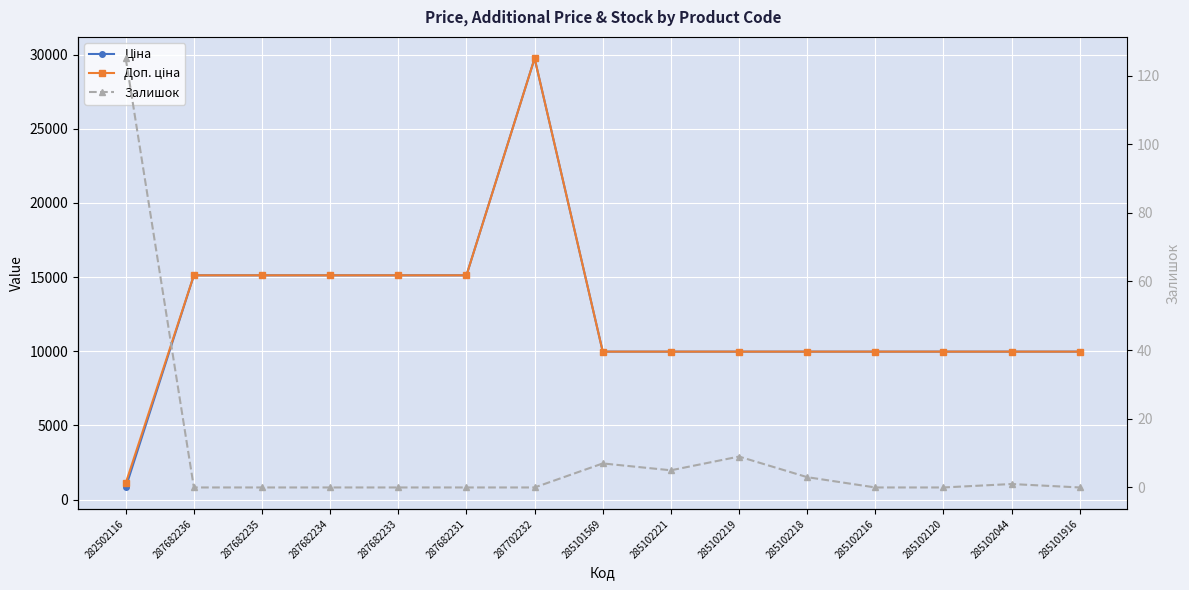

How many series are shown in this chart?

3